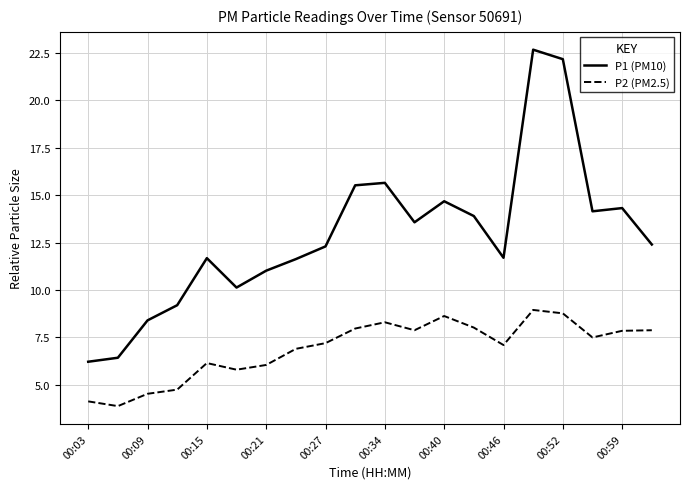

True or false: P1 (PM10) and P2 (PM2.5) cross at least once.

False